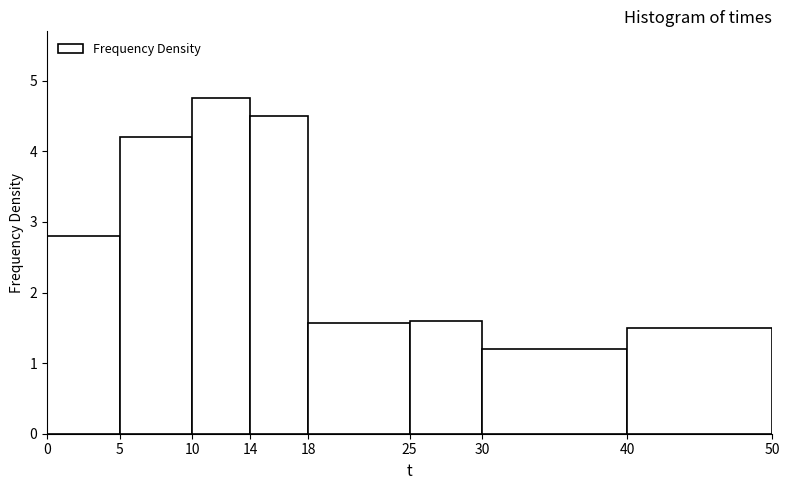

Over which range of the x-axis is the bar tallest?

10 to 14